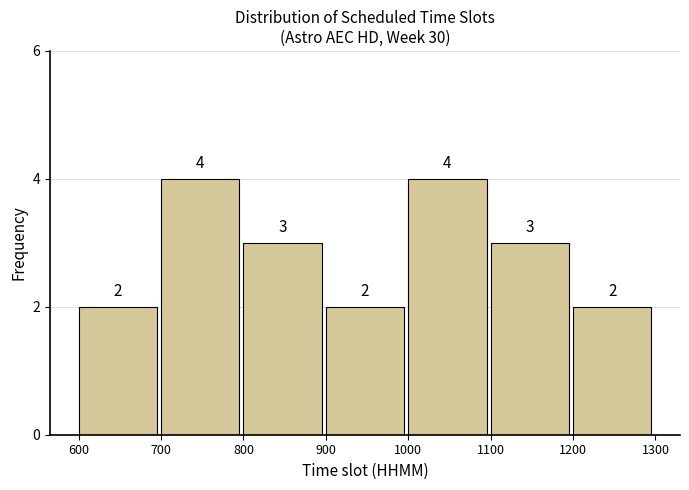

Reading left to right, transcribe this chart: for each bar, give the range it covers on the x-axis and its height.

600 to 700: 2
700 to 800: 4
800 to 900: 3
900 to 1000: 2
1000 to 1100: 4
1100 to 1200: 3
1200 to 1300: 2